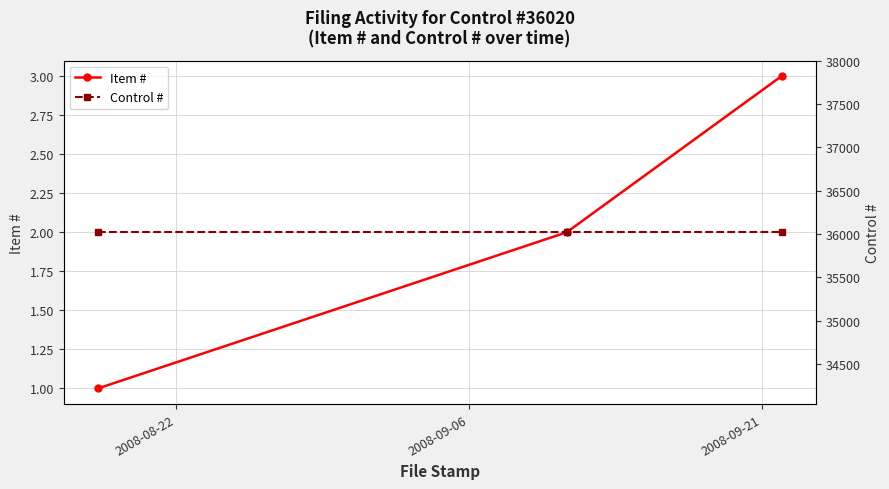

What is the sum of all Item # values?

6